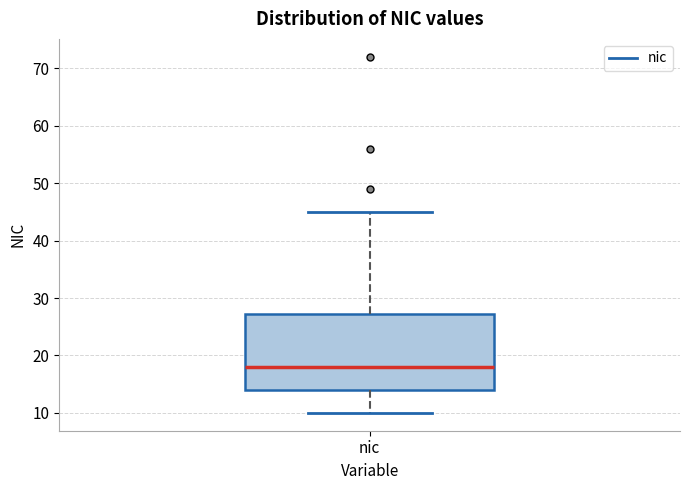

Where is the lower edge of the box for nic on the y-axis? The values are not printed on the chart, so give them approximately, as read against the axis.

14